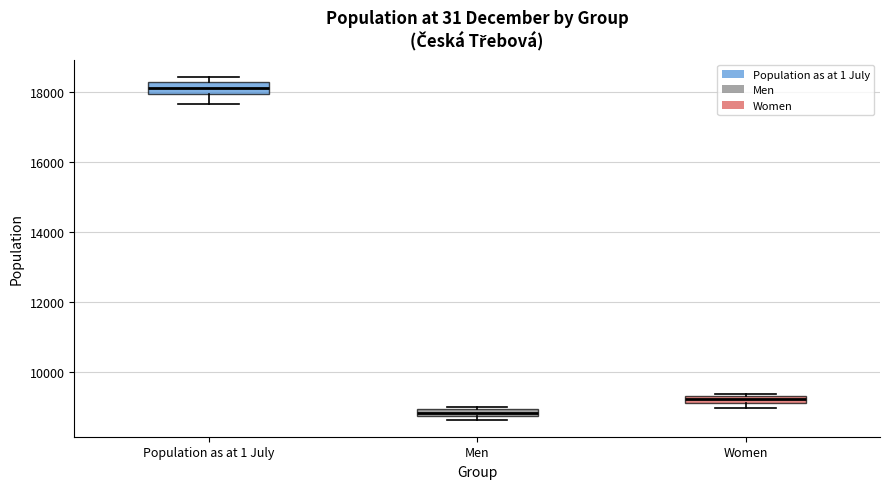

Where is the upper edge of the box for Men on the y-axis? The values are not printed on the chart, so give them approximately, as read against the axis.

9000